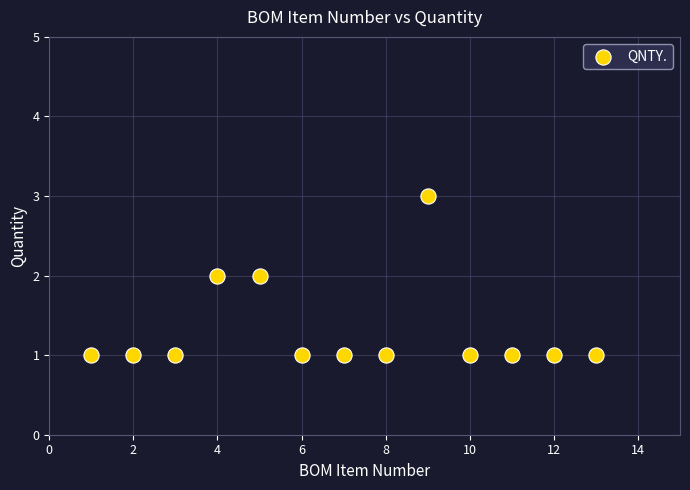

What is the range of X values (max minus min)?

12